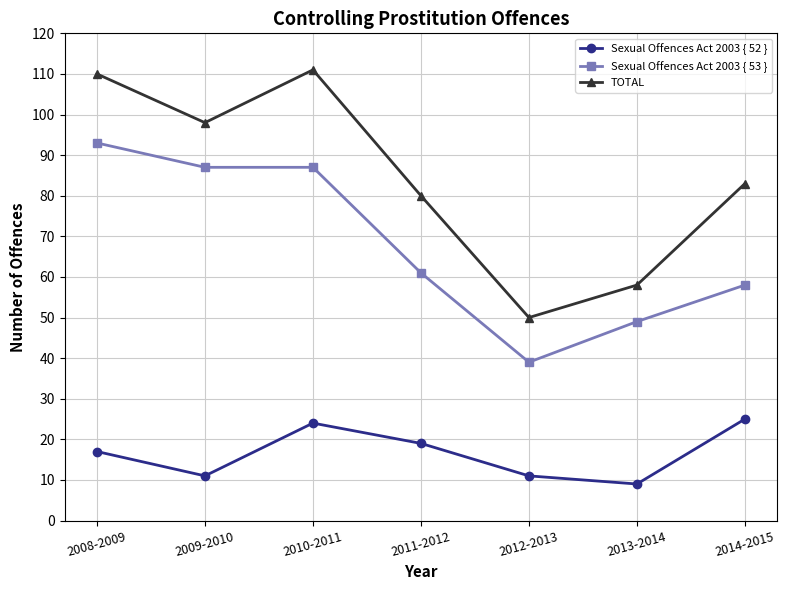

At which category does Sexual Offences Act 2003 { 52 } reach its first local peak?

2010-2011